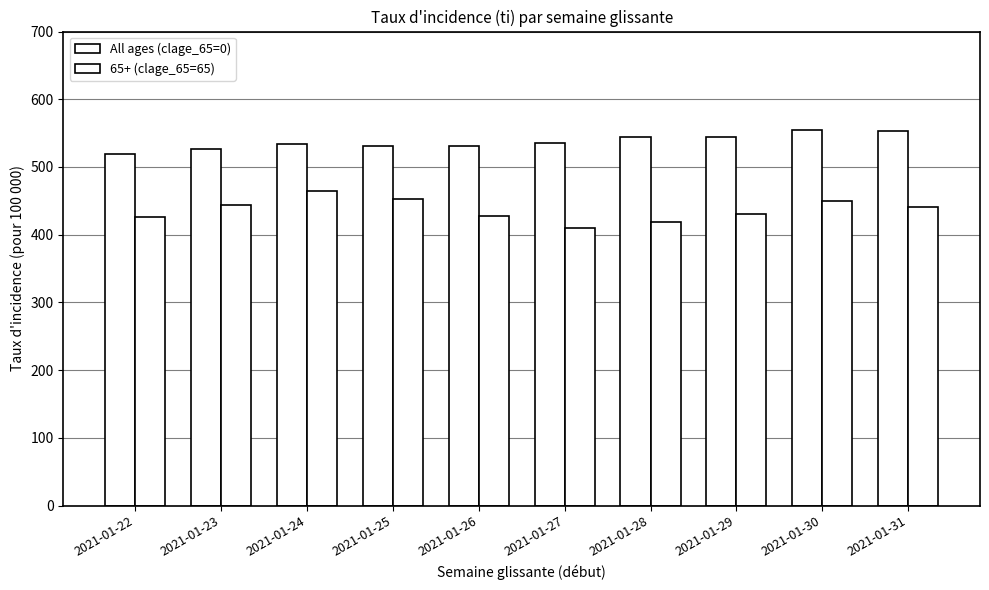

What is the difference between the maximum and minimum values in the 65+ (clage_65=65) series?

54.7